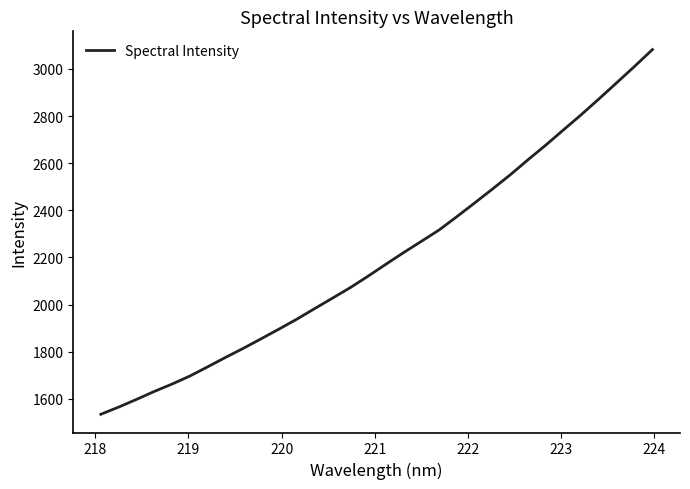

What is the greatest value displayed?

3082.0